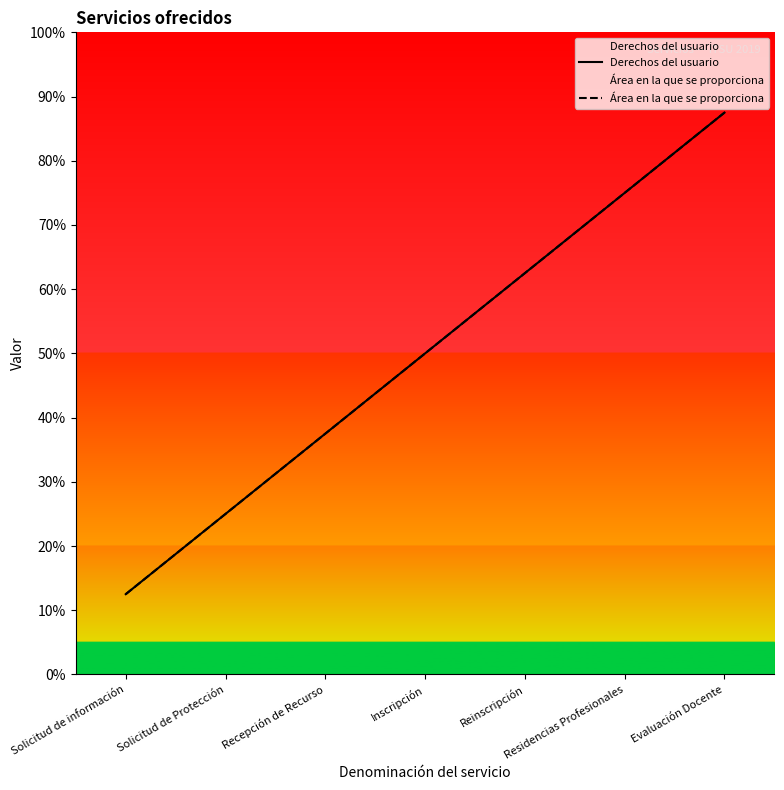

How many lines are shown in the chart?

2